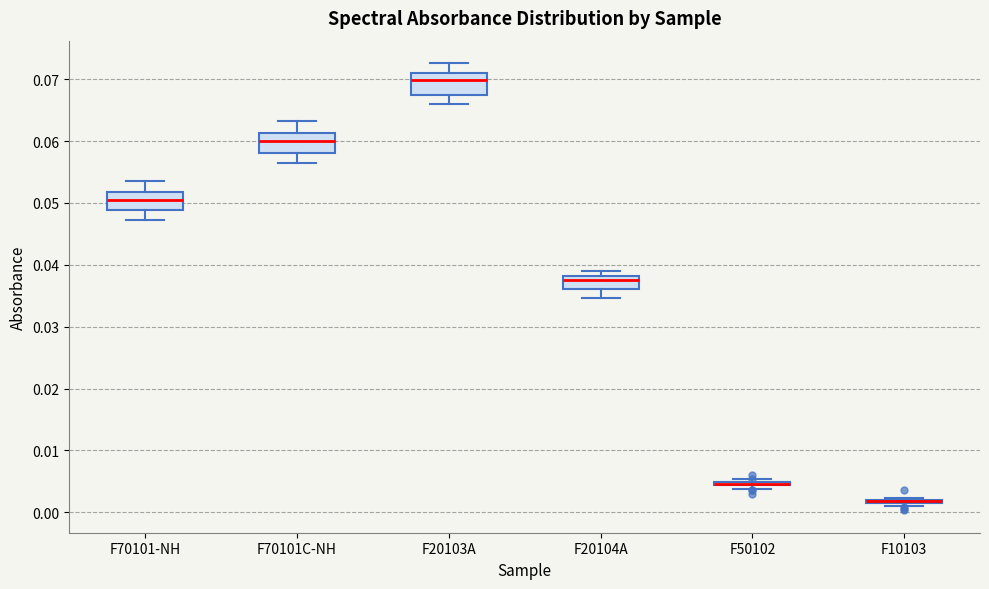

Where is the upper edge of the box for F20103A on the y-axis? The values are not printed on the chart, so give them approximately, as read against the axis.

0.071